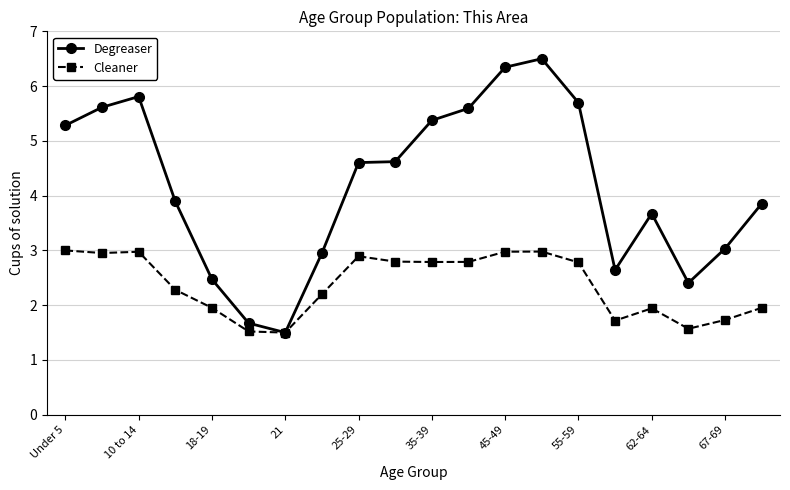

What is the maximum value for Degreaser?

6.5